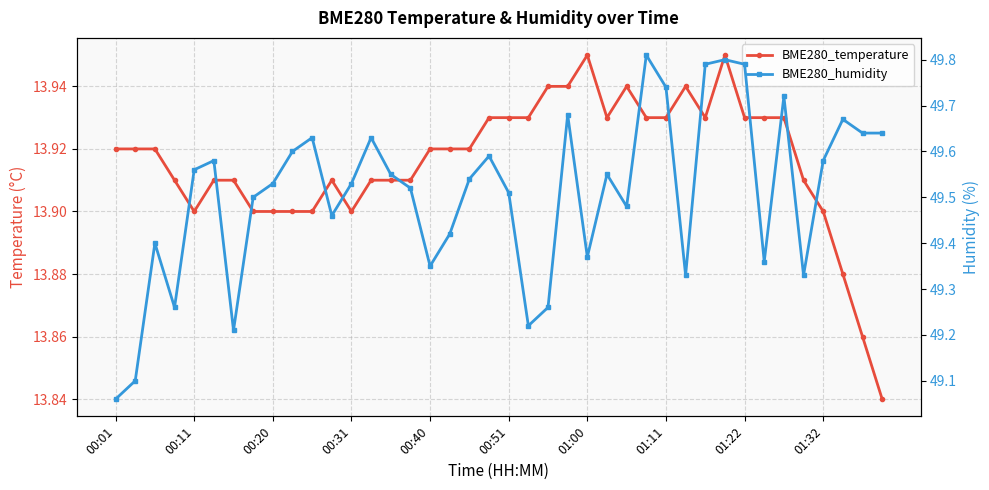

Is it true that BME280_humidity equals 49.5 at 26?

True